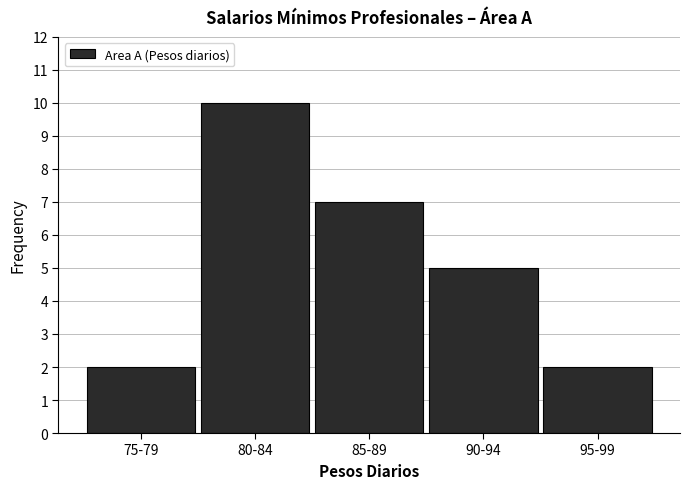

Reading right to left, what are all the values shown in this chart?

95-99=2	90-94=5	85-89=7	80-84=10	75-79=2